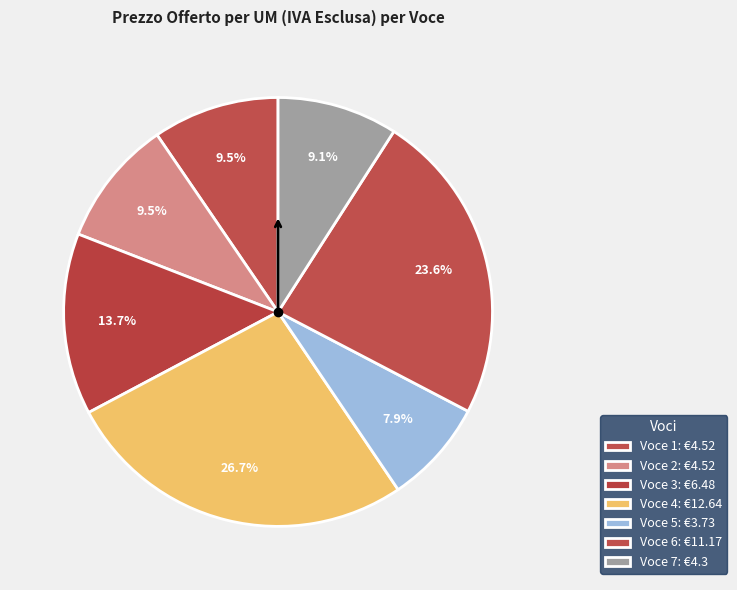

Is it true that Voce 1 is 10% of the pie?

True